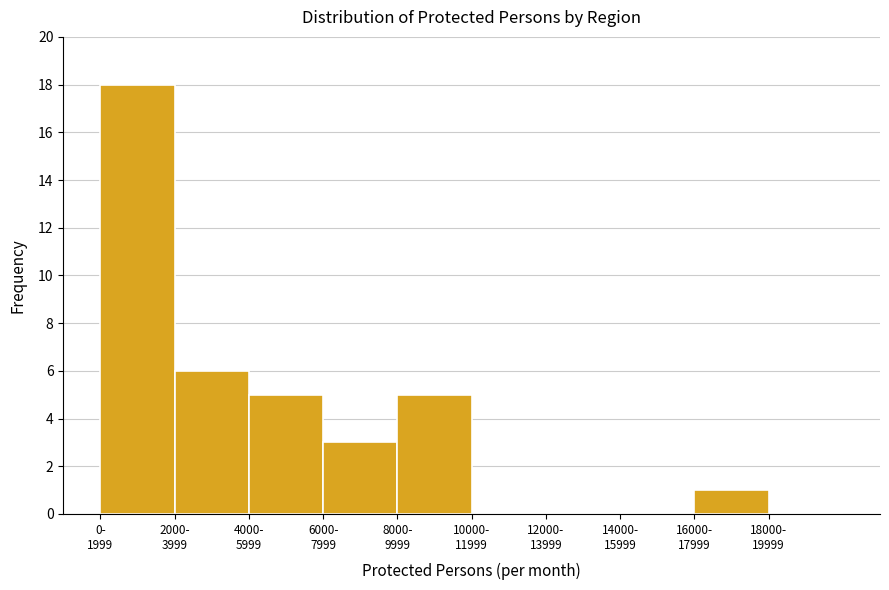

What is the sum of all values?

38